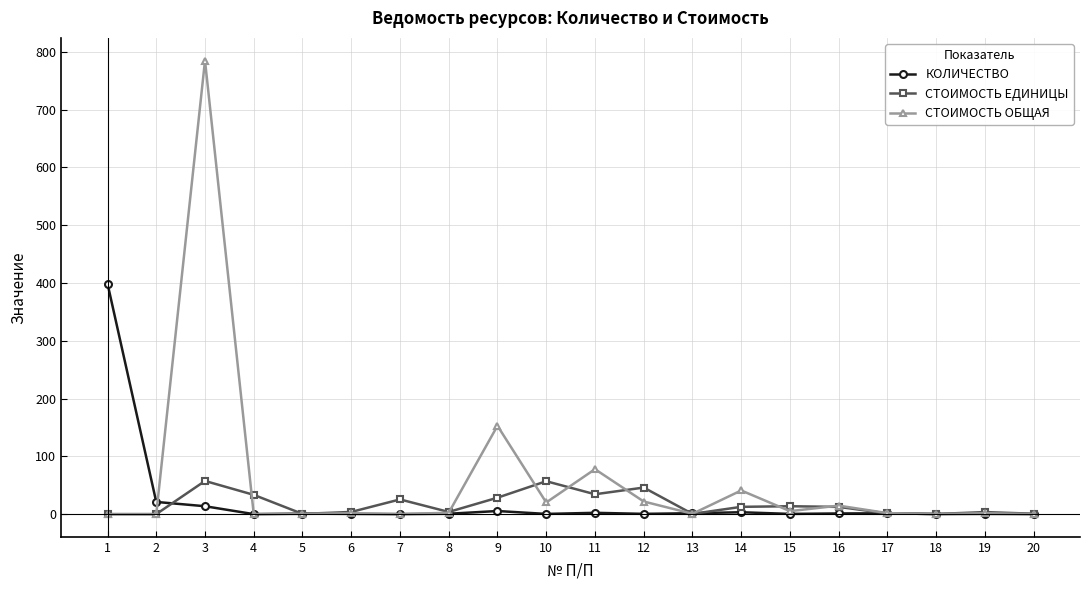

How many categories are shown in the chart?

20